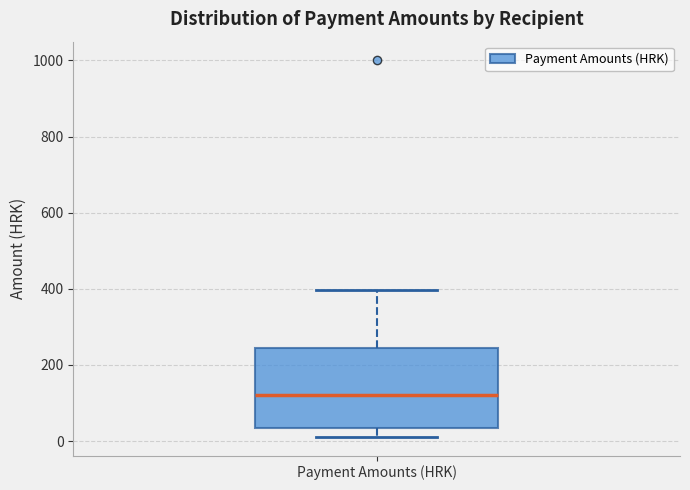

Transcribe this box plot: give where the median line is, the range the box spans, and where the two whiskers end, as read against the y-axis. The values are not printed on the chart, so give them approximately, as read against the axis.

median 120, box 40 to 240, whiskers 20 to 400